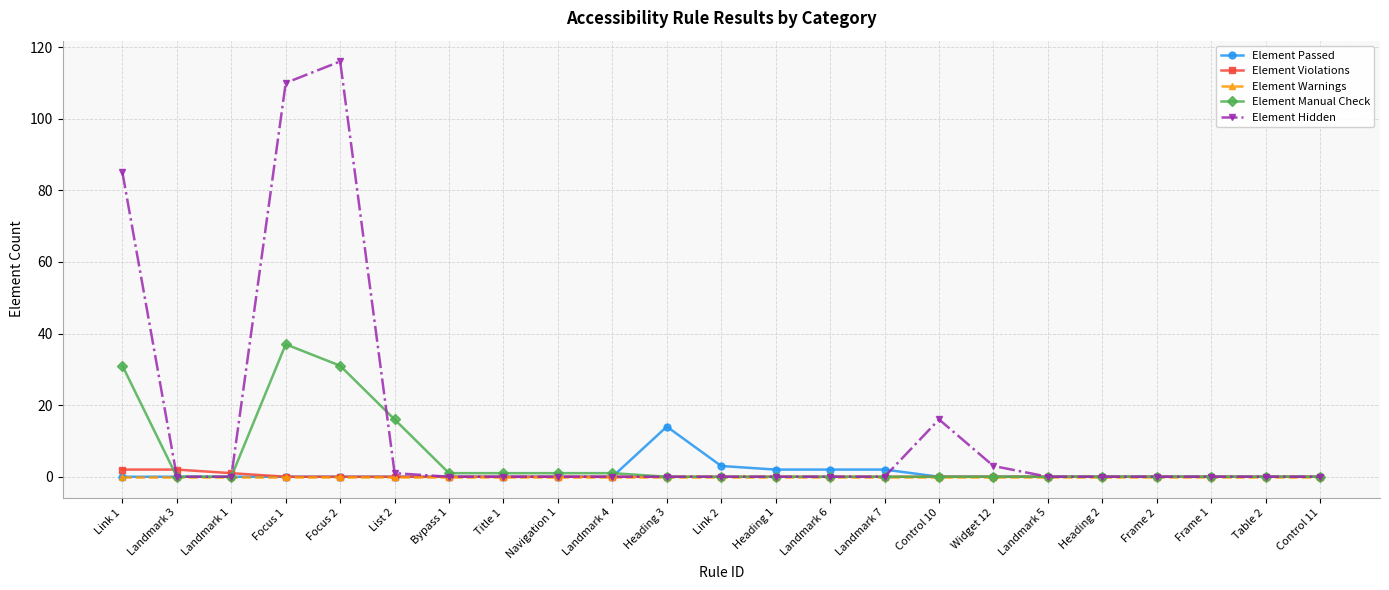

Is this an area chart (filled region under the line)?

No